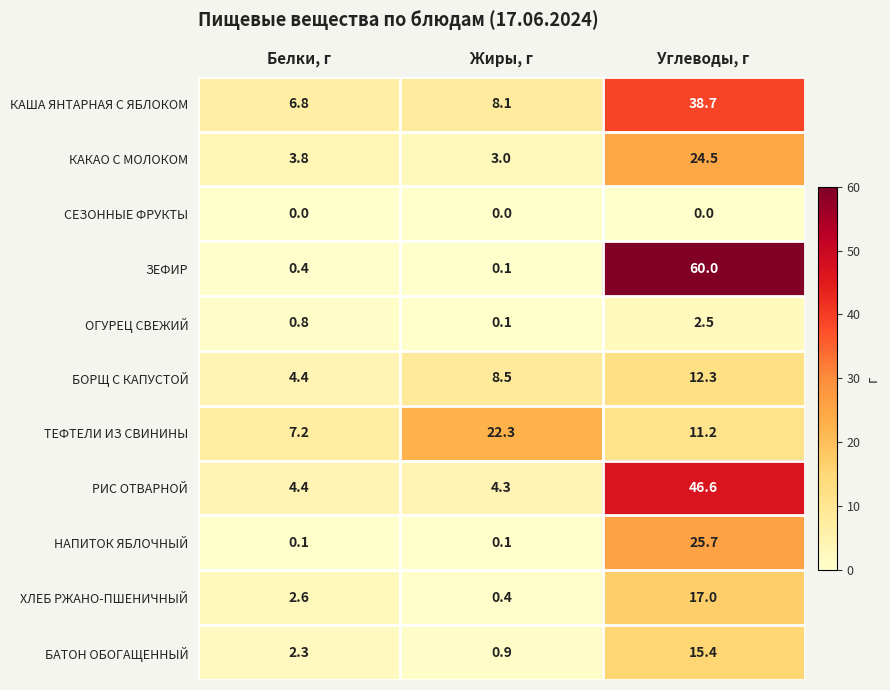

Where is ТЕФТЕЛИ ИЗ СВИНИНЫ nearest to the value 14?

Углеводы, г